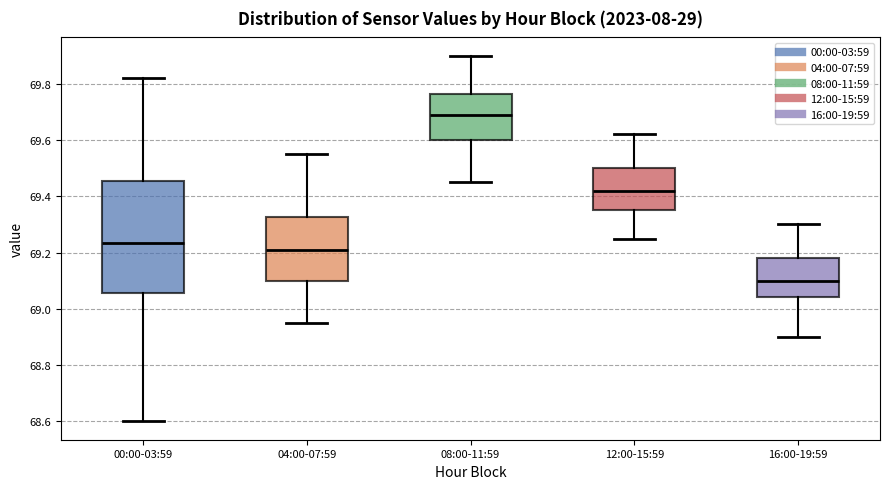

Reading left to right, transcribe this box plot: for each box, give where its median line is, the range the box spans, and where its two whiskers end, as read against the y-axis. The values are not printed on the chart, so give them approximately, as read against the axis.

00:00-03:59: median 69.24, box 69.06 to 69.46, whiskers 68.60 to 69.82
04:00-07:59: median 69.22, box 69.10 to 69.32, whiskers 68.96 to 69.56
08:00-11:59: median 69.70, box 69.60 to 69.76, whiskers 69.46 to 69.90
12:00-15:59: median 69.42, box 69.36 to 69.50, whiskers 69.26 to 69.62
16:00-19:59: median 69.10, box 69.04 to 69.18, whiskers 68.90 to 69.30